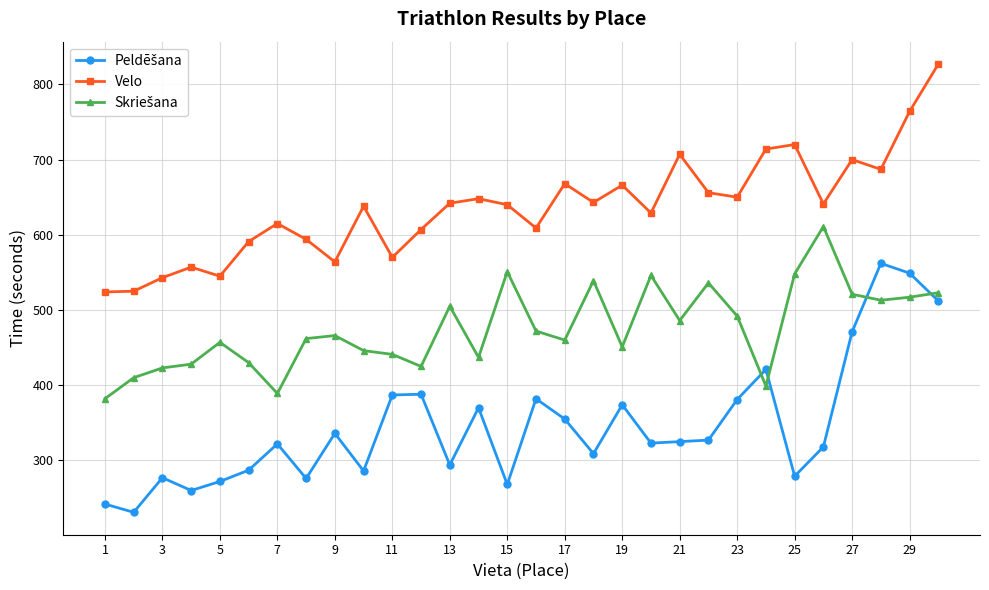

How many lines are shown in the chart?

3